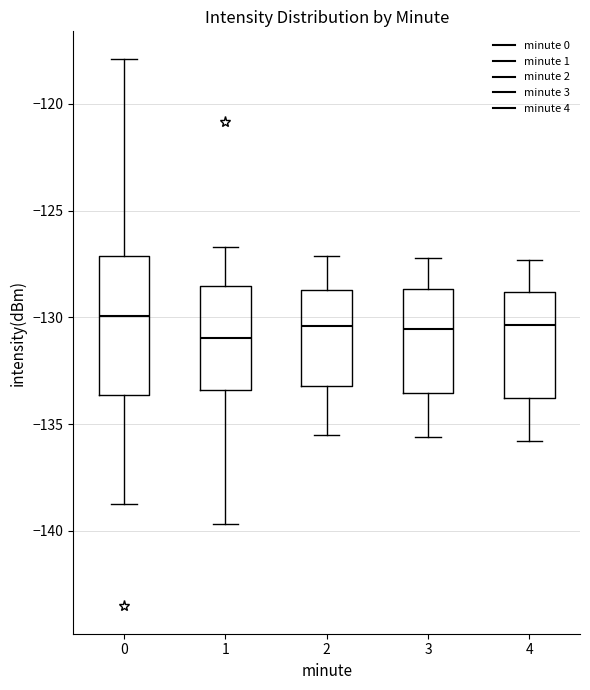

Reading left to right, read every box against the y-axis: the position of its median line, the range the box covers, and the ends of its whiskers. The values are not printed on the chart, so give them approximately, as read against the axis.

0: median -130.0, box -133.5 to -127.0, whiskers -138.5 to -118.0
1: median -131.0, box -133.5 to -128.5, whiskers -139.5 to -126.5
2: median -130.5, box -133.0 to -128.5, whiskers -135.5 to -127.0
3: median -130.5, box -133.5 to -128.5, whiskers -135.5 to -127.0
4: median -130.5, box -134.0 to -129.0, whiskers -136.0 to -127.5